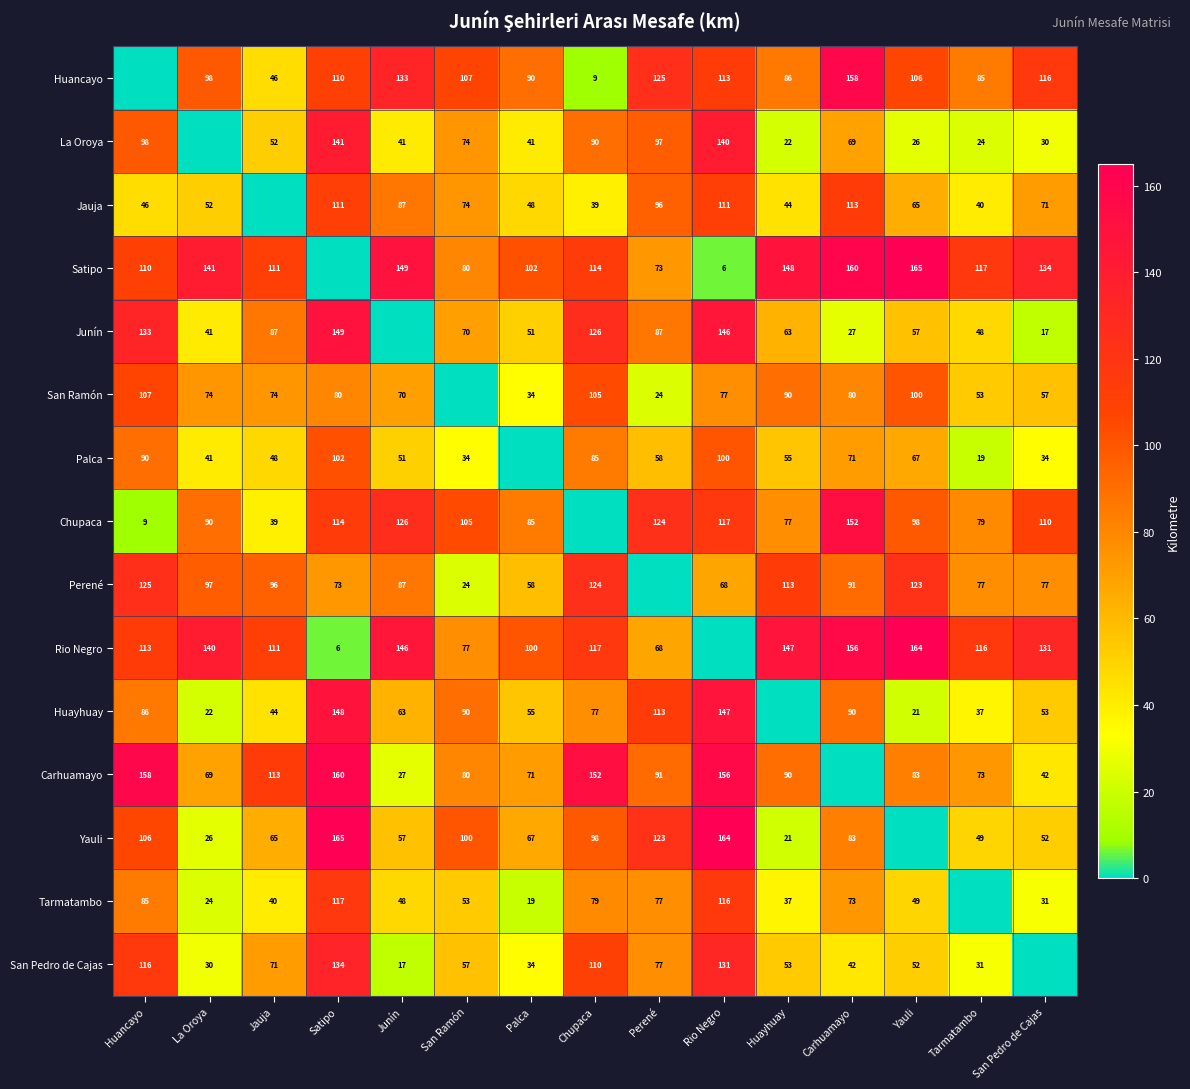

What is the difference between the Chupaca values at Rio Negro and San Ramón?

12